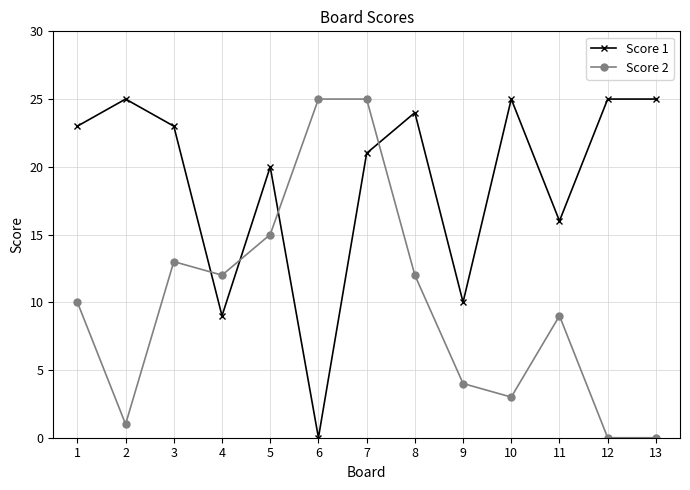

Reading left to right, list all the values displayed in this chart.

Score 1: 1=23	2=25	3=23	4=9	5=20	6=0	7=21	8=24	9=10	10=25	11=16	12=25	13=25
Score 2: 1=10	2=1	3=13	4=12	5=15	6=25	7=25	8=12	9=4	10=3	11=9	12=0	13=0